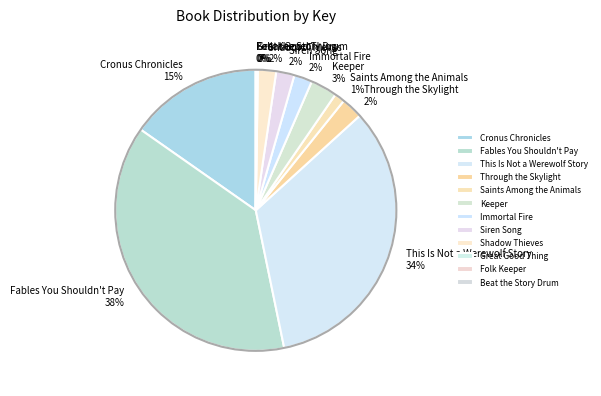

Is the sum of Siren Song and This Is Not a Werewolf Story greater than half?

No